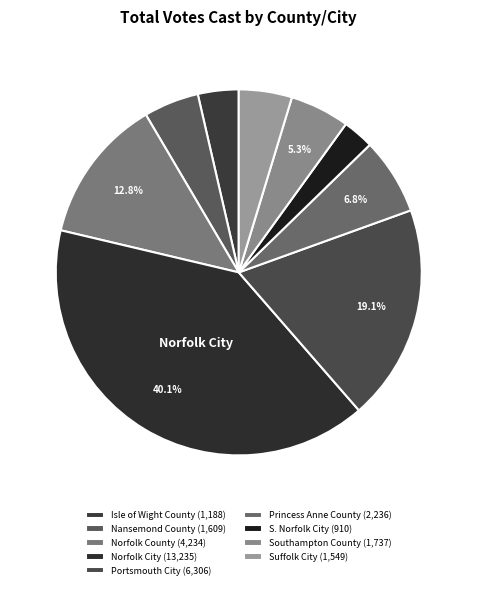

What is the smallest slice in the pie chart?

S. Norfolk City